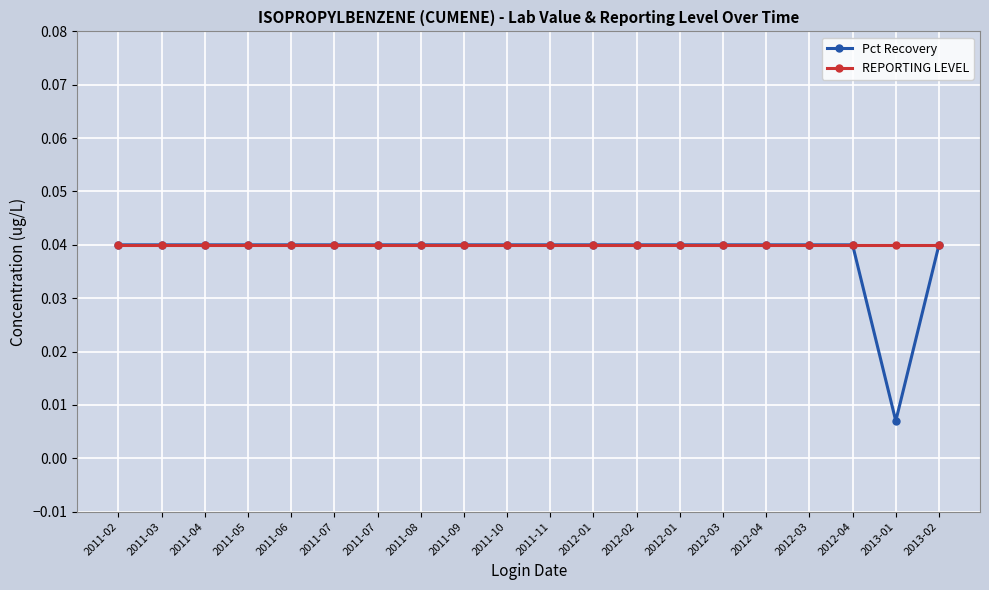

How many lines are shown in the chart?

2